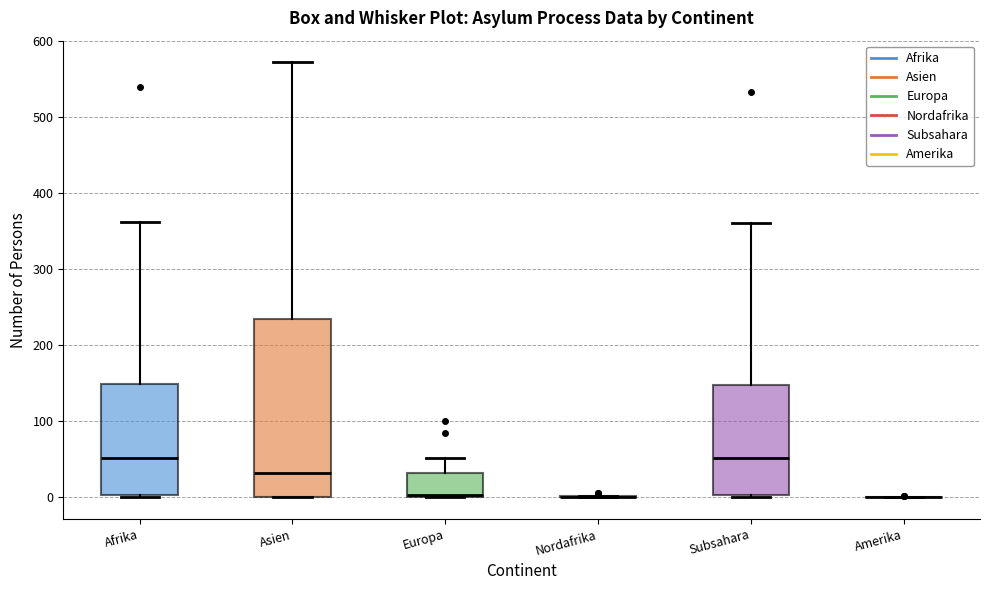

Which box is the tallest, from its lower edge to its upper edge?

Asien